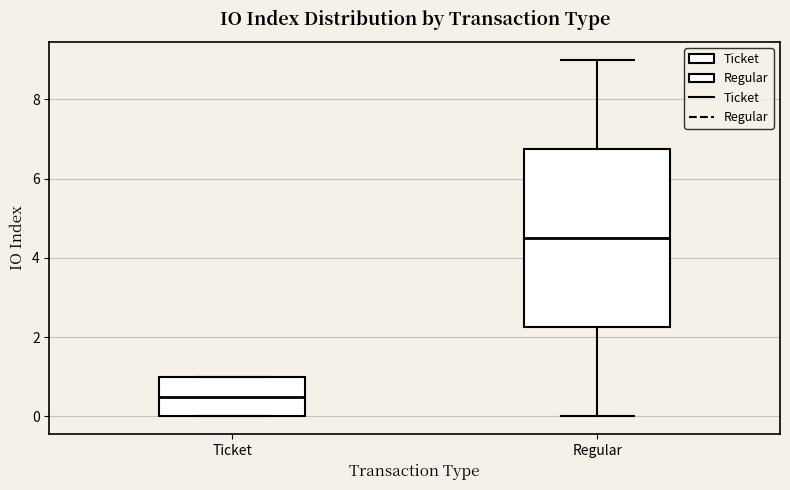

Which box's median line is the highest?

Regular